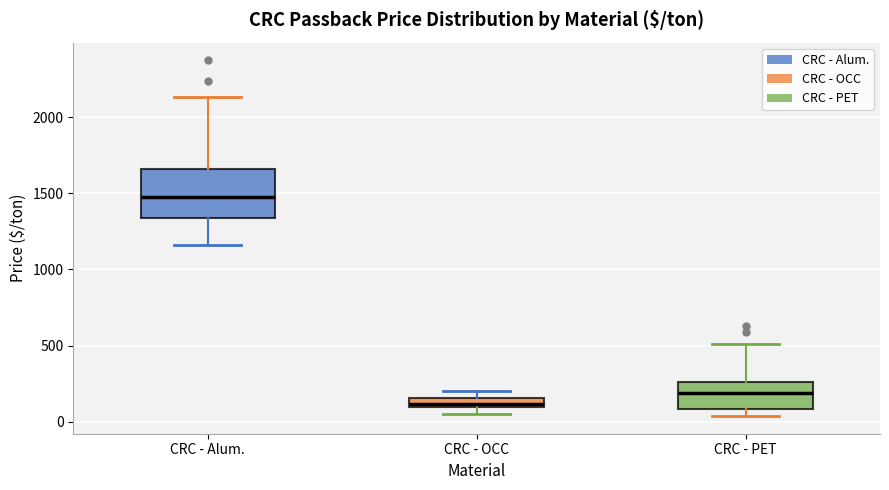

Where is the upper edge of the box for CRC - PET on the y-axis? The values are not printed on the chart, so give them approximately, as read against the axis.

250